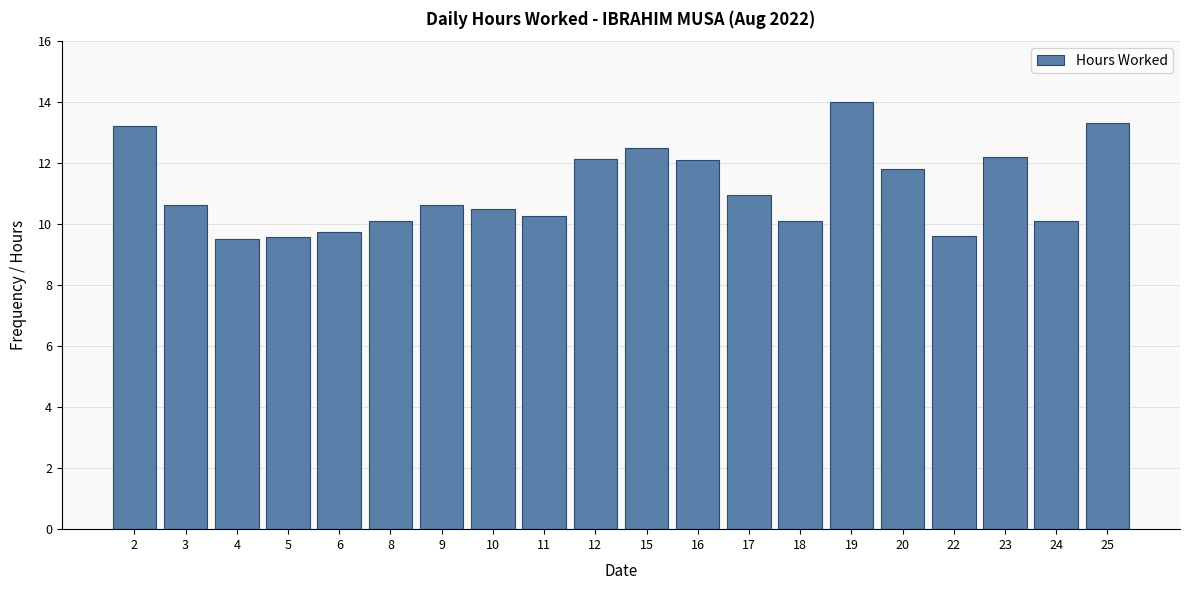

Does the chart contain any negative values?

No